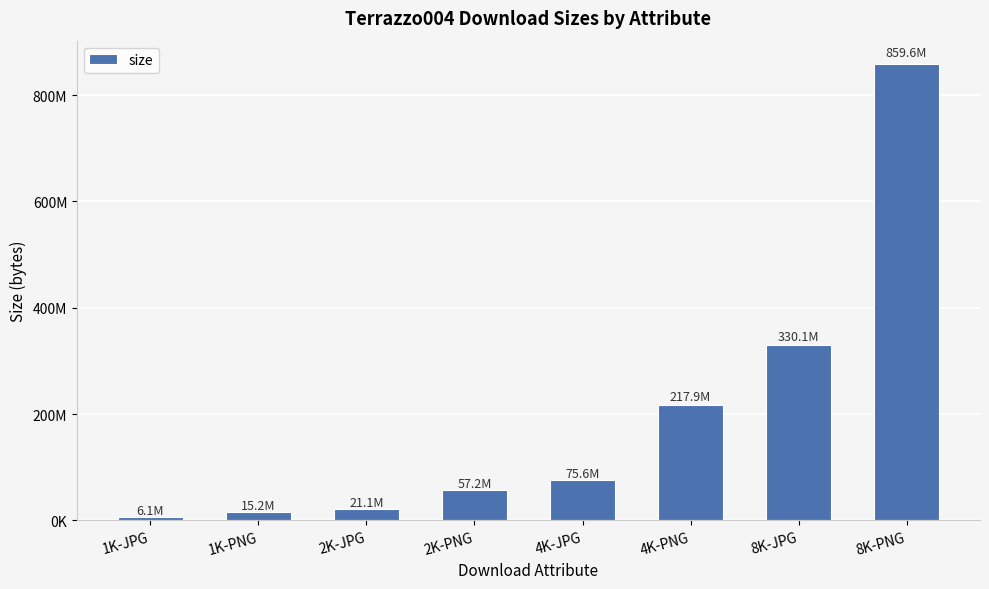

Which has a higher value, 4K-PNG or 8K-PNG?

8K-PNG